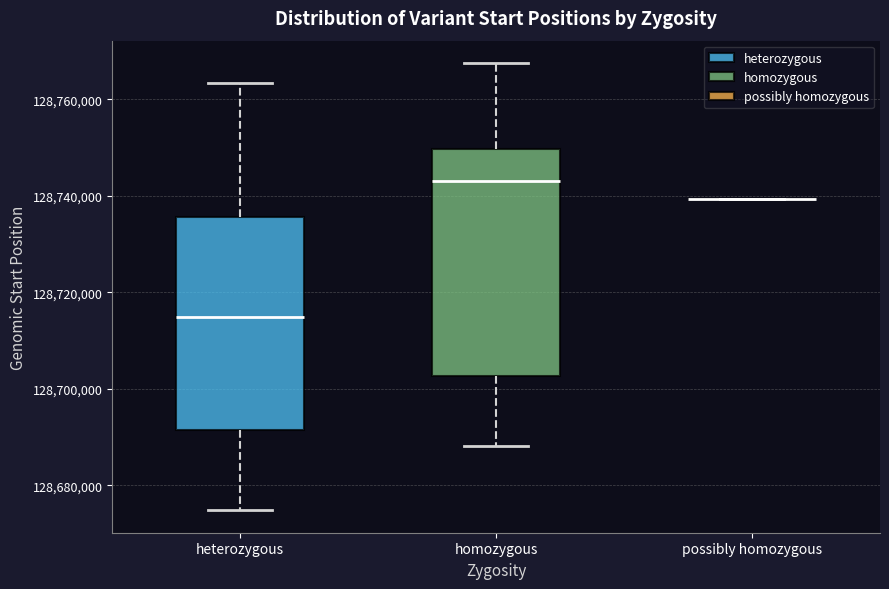

Comparing the boxes themselves (not the whiskers), which one is the tallest?

homozygous